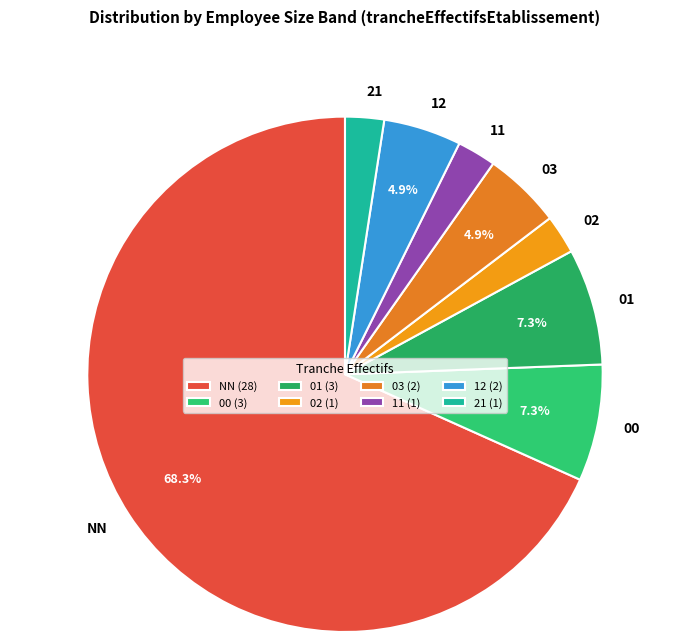

To the nearest percent, what is the combined percentage of 00 and 11?

10%